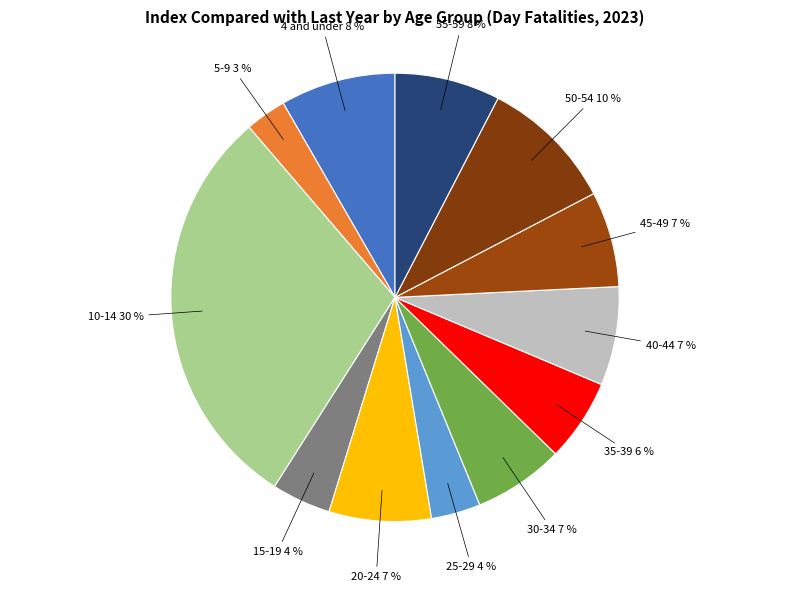

Count the number of slices in the pie.

12